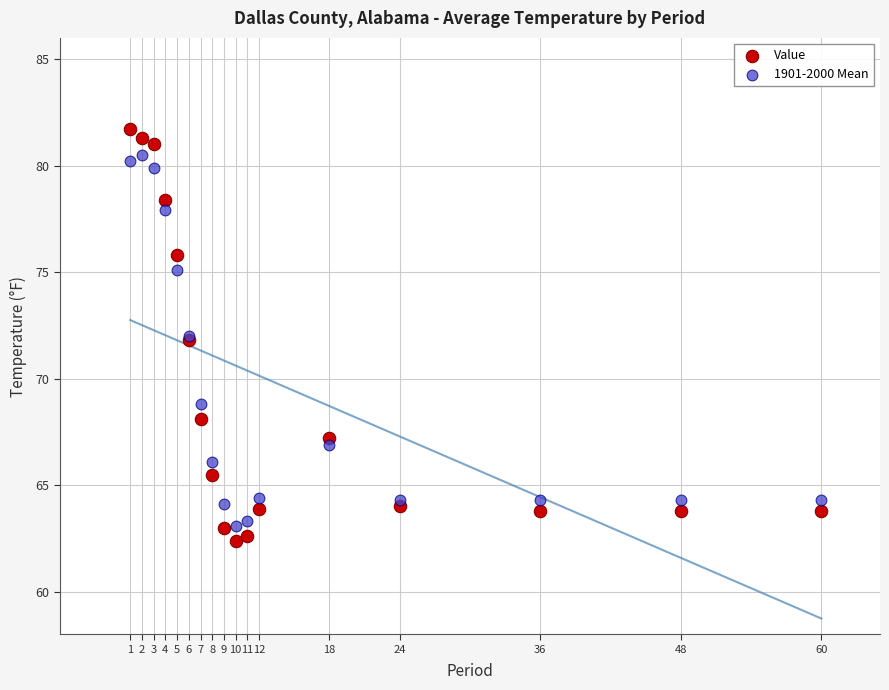

Which series reaches the maximum Y coordinate?

Value